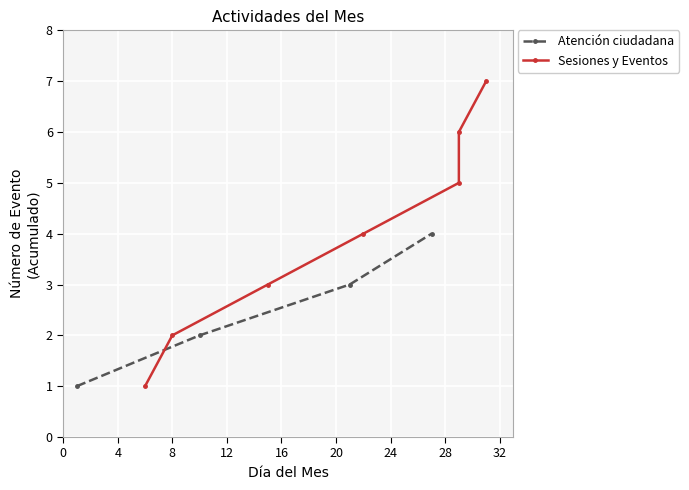

Count the values in the range 2 to 4.

3